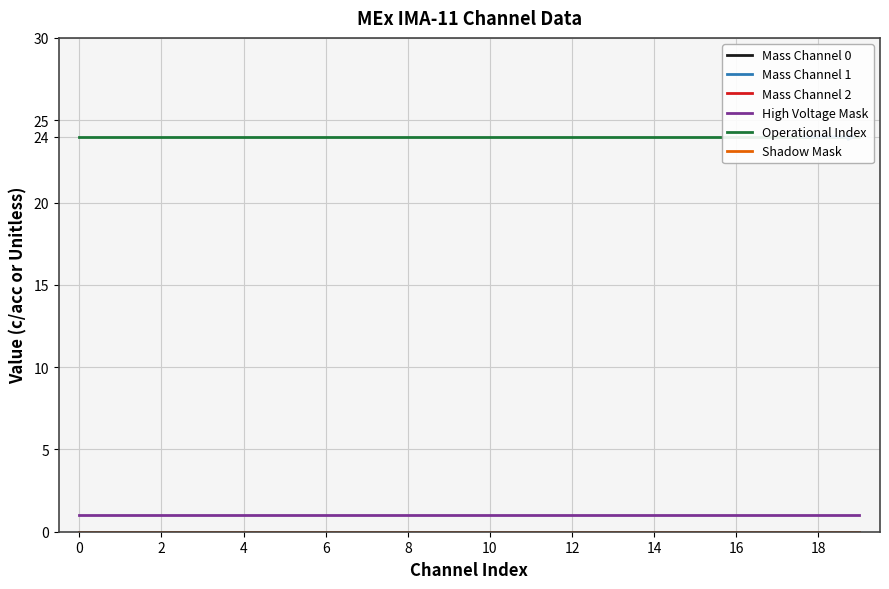

The High Voltage Mask series shows 1 at 15. True or false?

True